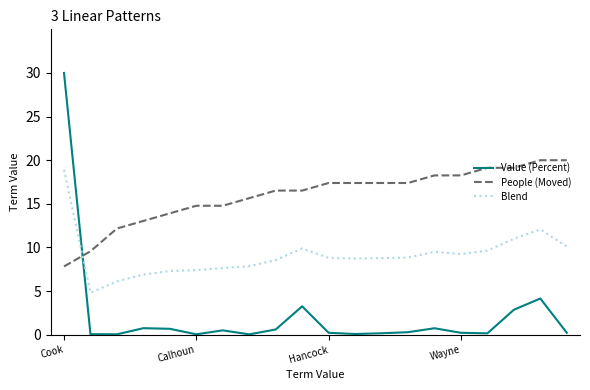

What is the difference between the maximum and minimum values in the Value (Percent) series?

30.0